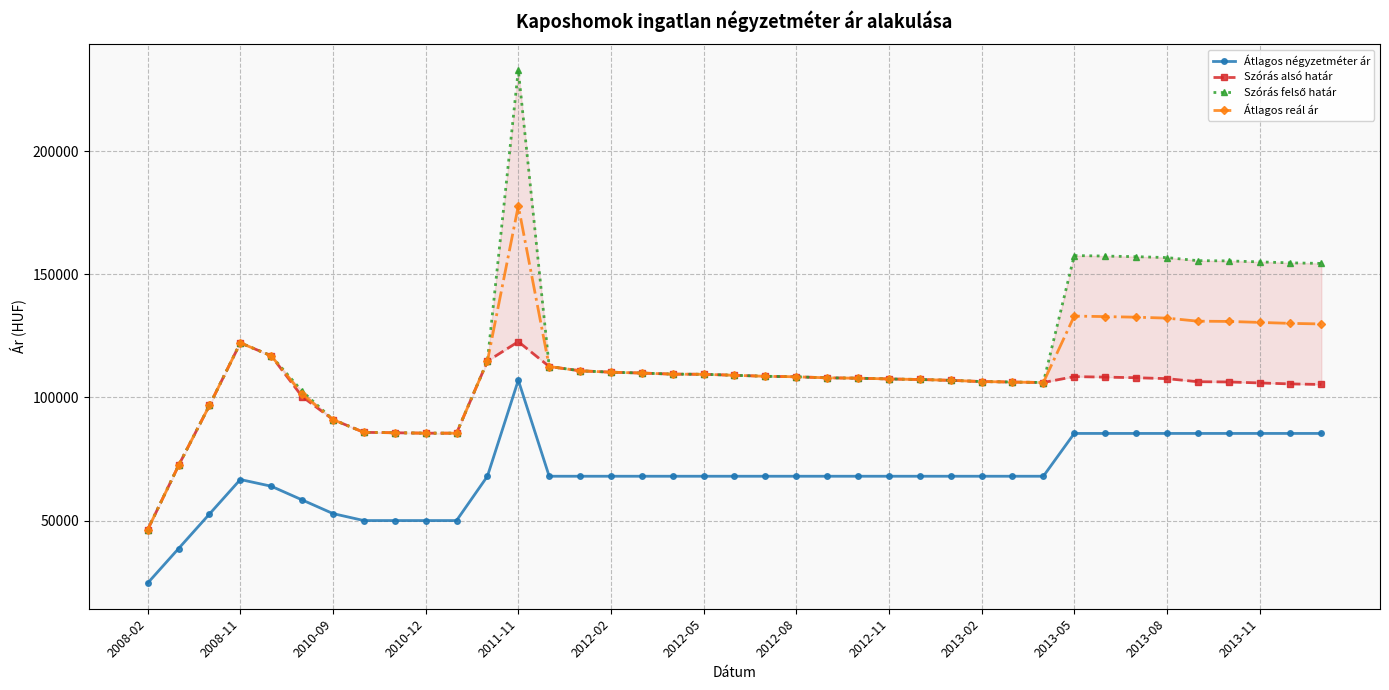

What are all the series names shown in the legend?

Átlagos négyzetméter ár, Szórás alsó határ, Szórás felső határ, Átlagos reál ár